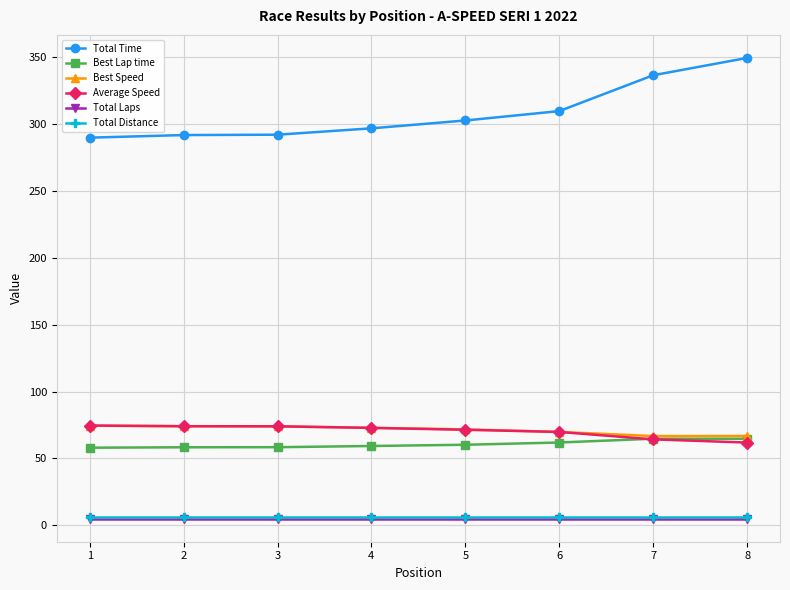

Which series has the largest total across all categories?

Total Time